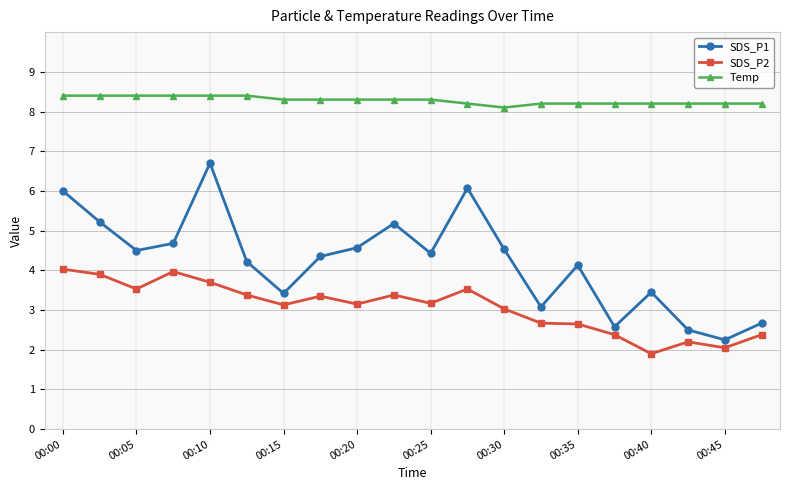

What is the greatest value displayed?

8.4